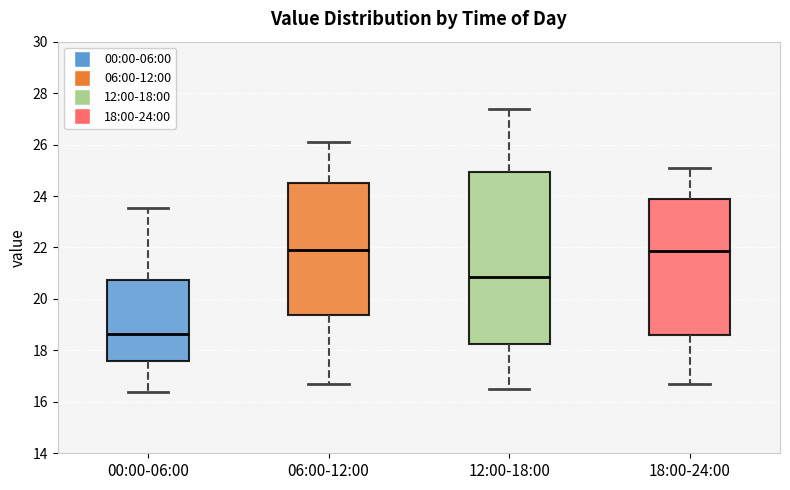

Reading left to right, read every box against the y-axis: the position of its median line, the range the box covers, and the ends of its whiskers. The values are not printed on the chart, so give them approximately, as read against the axis.

00:00-06:00: median 18.6, box 17.6 to 20.8, whiskers 16.4 to 23.6
06:00-12:00: median 22.0, box 19.4 to 24.6, whiskers 16.8 to 26.2
12:00-18:00: median 20.8, box 18.2 to 25.0, whiskers 16.6 to 27.4
18:00-24:00: median 21.8, box 18.6 to 23.8, whiskers 16.8 to 25.2